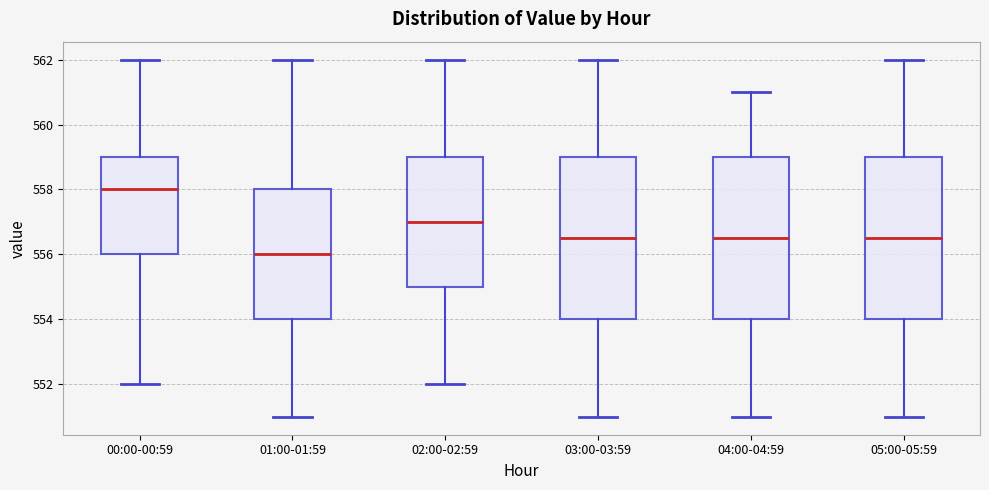

Reading left to right, transcribe this box plot: for each box, give where its median line is, the range the box spans, and where its two whiskers end, as read against the y-axis. The values are not printed on the chart, so give them approximately, as read against the axis.

00:00-00:59: median 558.0, box 556.0 to 559.0, whiskers 552.0 to 562.0
01:00-01:59: median 556.0, box 554.0 to 558.0, whiskers 551.0 to 562.0
02:00-02:59: median 557.0, box 555.0 to 559.0, whiskers 552.0 to 562.0
03:00-03:59: median 556.6, box 554.0 to 559.0, whiskers 551.0 to 562.0
04:00-04:59: median 556.6, box 554.0 to 559.0, whiskers 551.0 to 561.0
05:00-05:59: median 556.6, box 554.0 to 559.0, whiskers 551.0 to 562.0